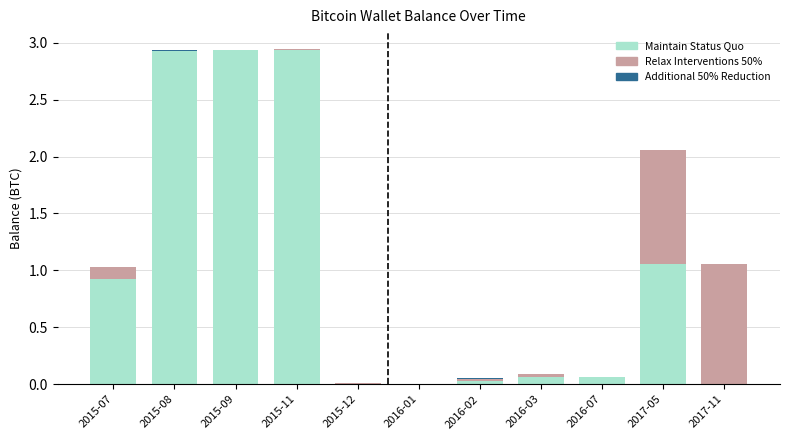

How many series are shown in this chart?

3